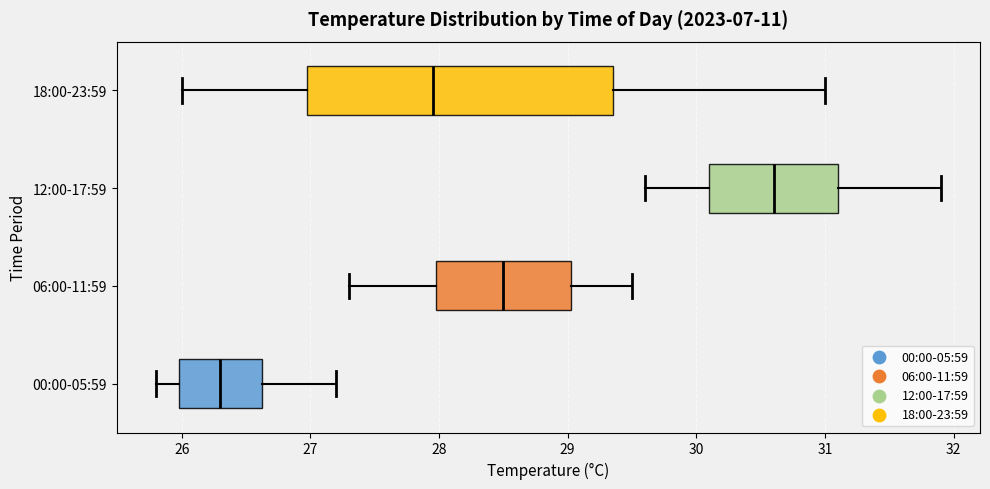

Which box has the furthest to the right median line?

12:00-17:59